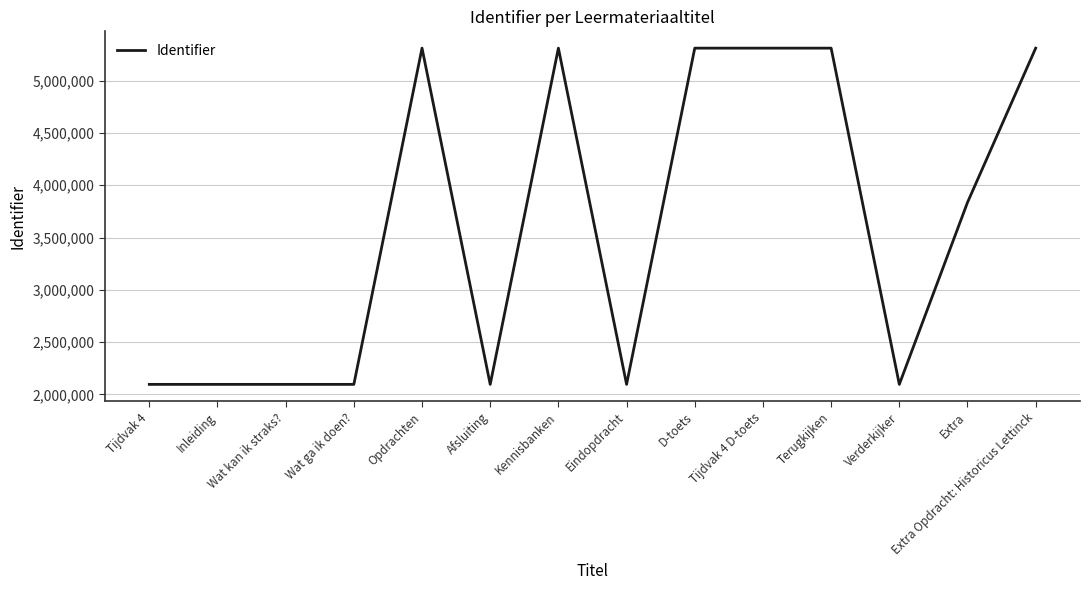

What is the sum of the values at Opdrachten and Afsluiting?

7406252